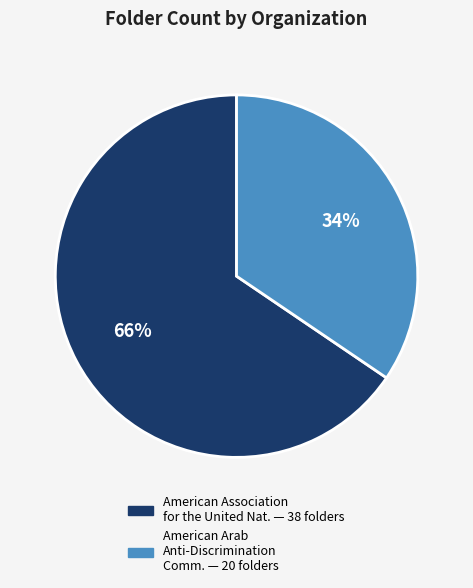

Is there any slice that represents more than half of the pie?

Yes